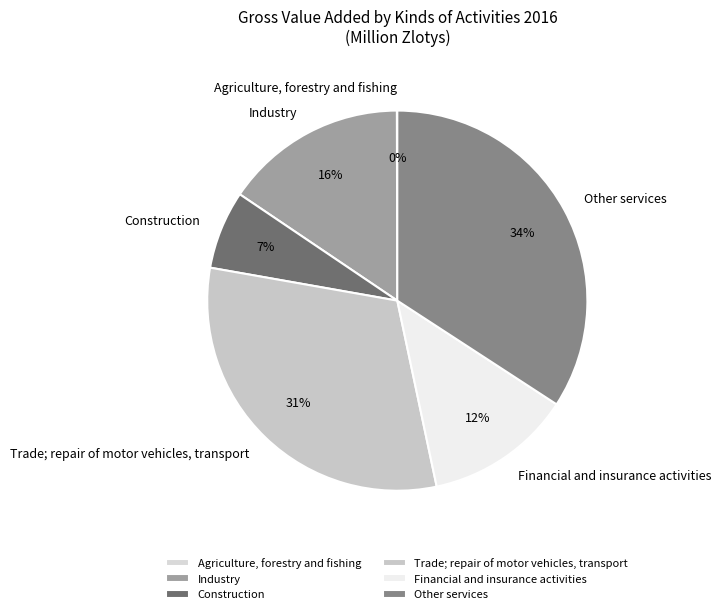

Do Other services and Construction together represent more than half of the pie?

No